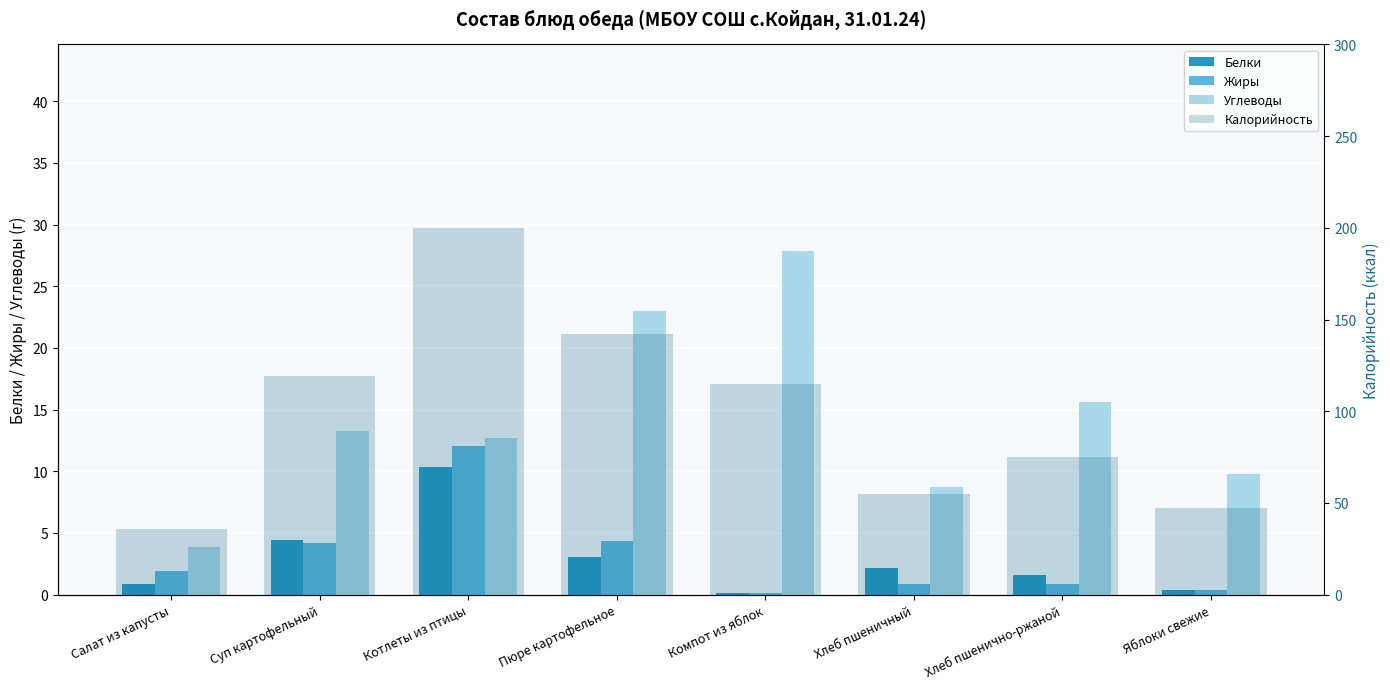

At which label does Калорийность first exceed 115?

Суп картофельный